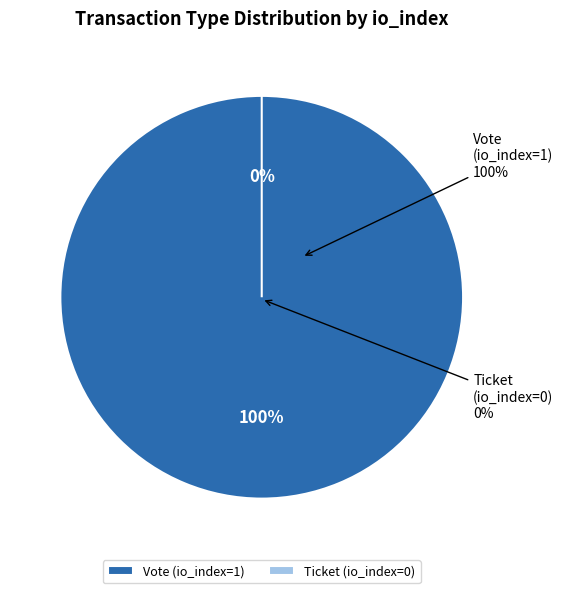

To the nearest percent, what is the difference between the Vote (io_index=1) and Ticket (io_index=0) slice percentages?

100%